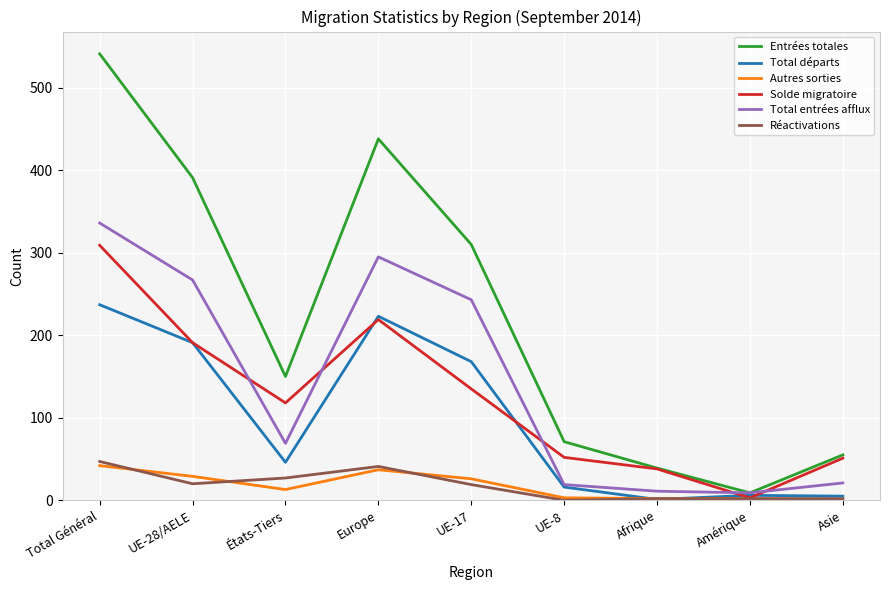

What is the sum of all Total départs values?

893